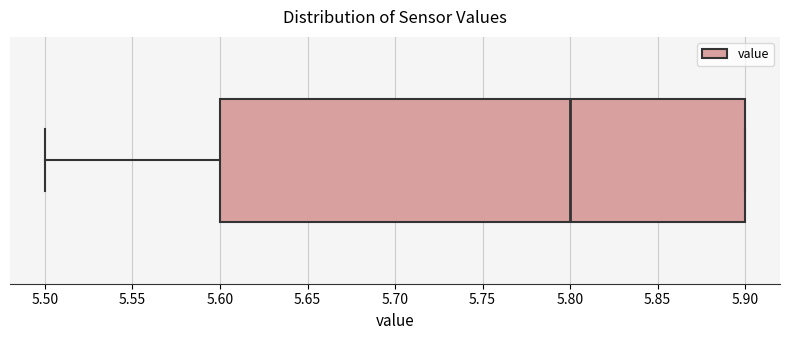

Where does the median line of the box sit on the x-axis? The values are not printed on the chart, so give them approximately, as read against the axis.

5.8